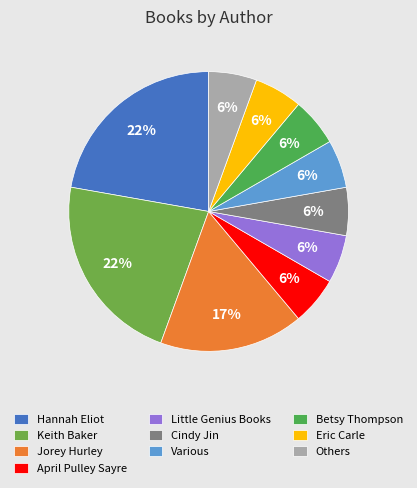

Which category has the biggest portion of the pie?

Hannah Eliot